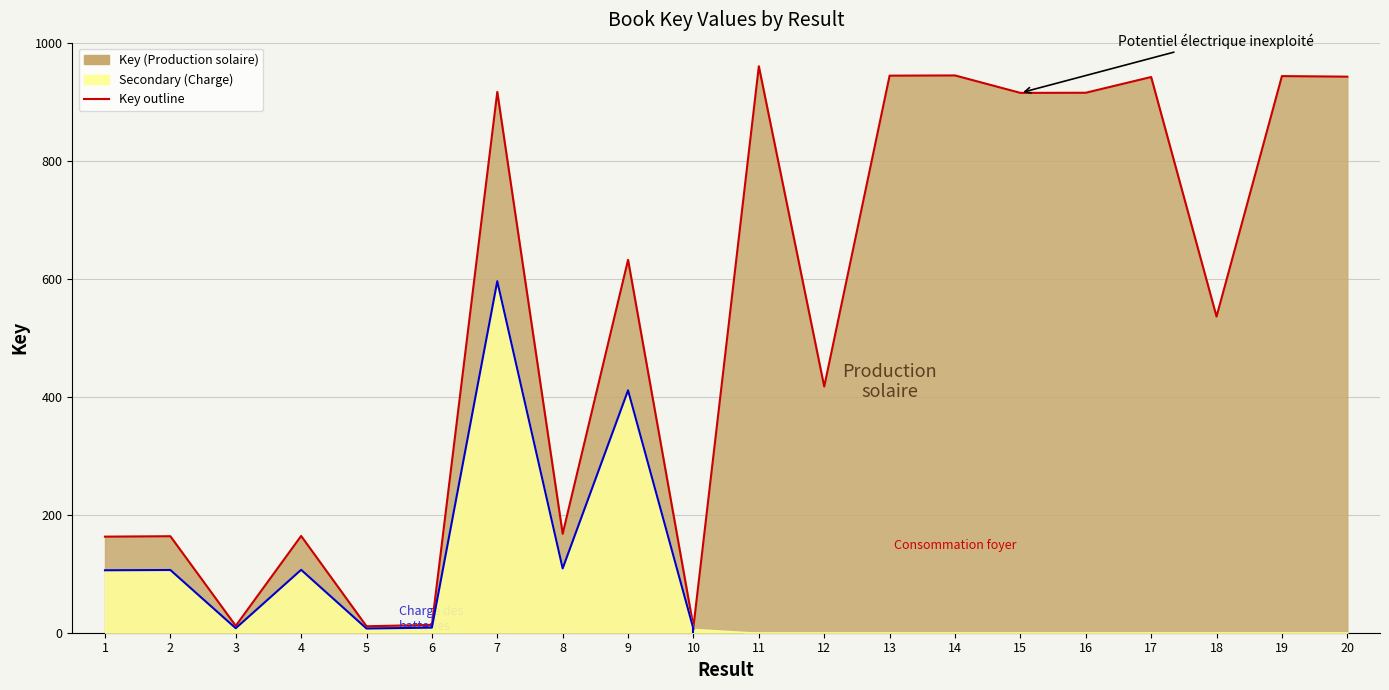

Reading left to right, list all the values displayed in this chart.

1=162.8	2=163.6	3=11.7	4=164.0	5=11.0	6=13.3	7=916.5	8=167.6	9=632.0	10=10.0	11=960.0	12=417.2	13=944.1	14=944.5	15=914.9	16=915.1	17=941.8	18=535.8	19=943.4	20=942.4